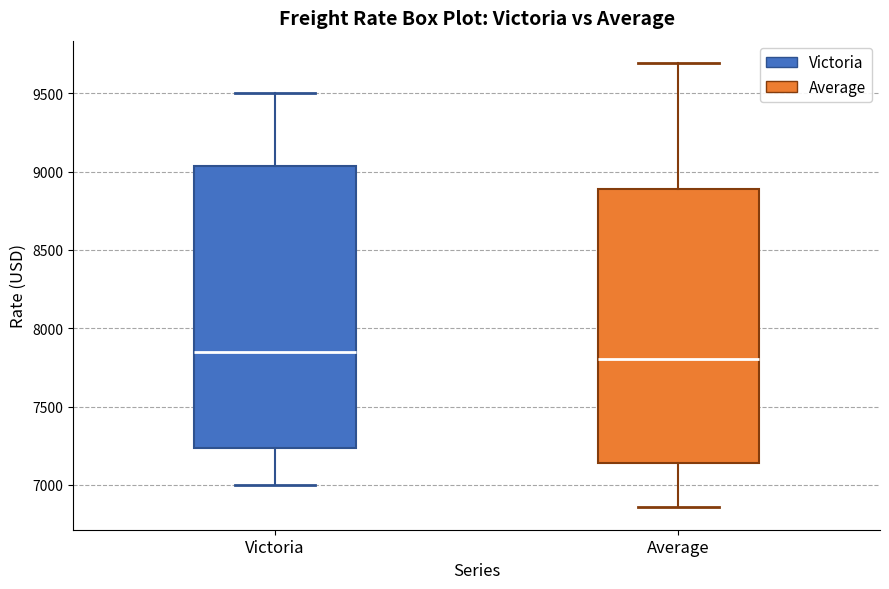

Where does the median line of the box for Average sit on the y-axis? The values are not printed on the chart, so give them approximately, as read against the axis.

7800